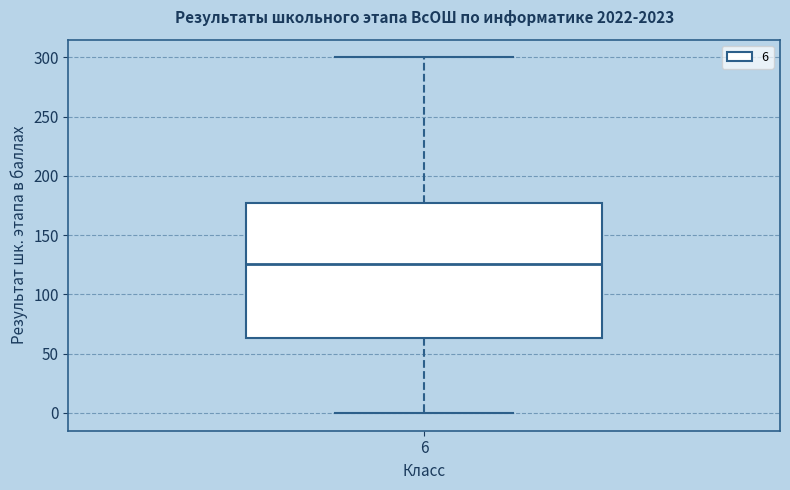

Transcribe this box plot: give where the median line is, the range the box spans, and where the two whiskers end, as read against the y-axis. The values are not printed on the chart, so give them approximately, as read against the axis.

median 125, box 65 to 175, whiskers 0 to 300